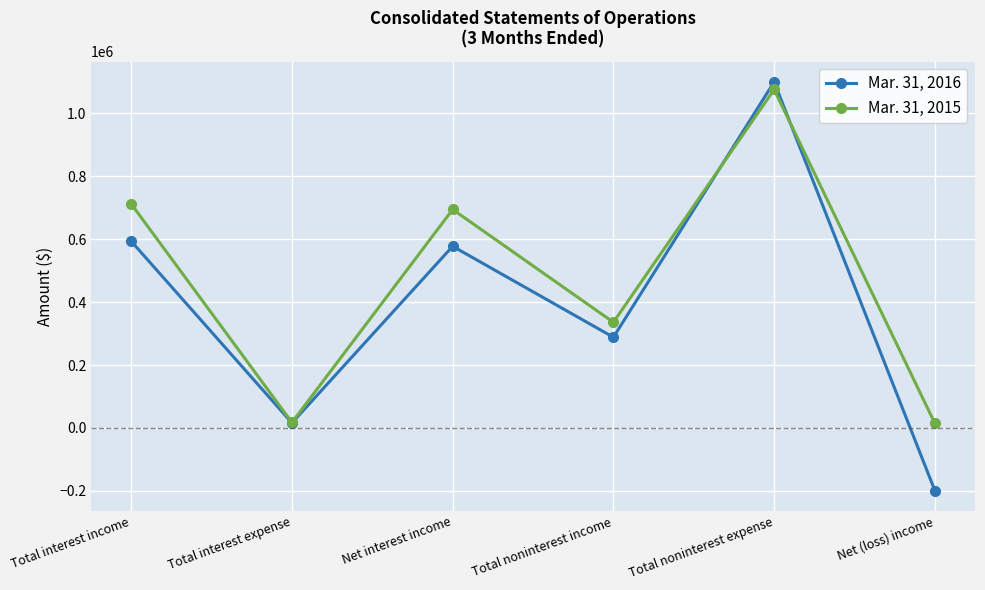

In Mar. 31, 2015, how many points are higher than both neighbors (excluding endpoints)?

2